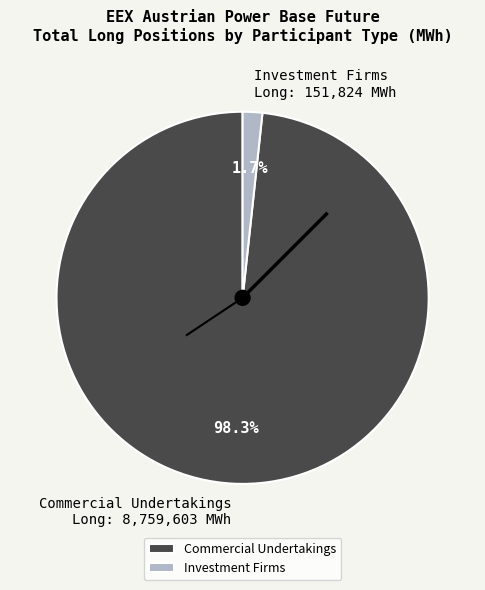

Is there a majority slice in this chart?

Yes